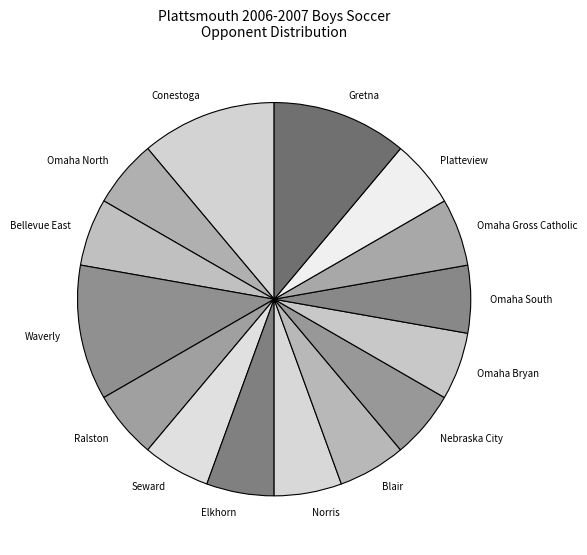

Approximately how many times larger is the value at Blair compared to Waverly?

0.5